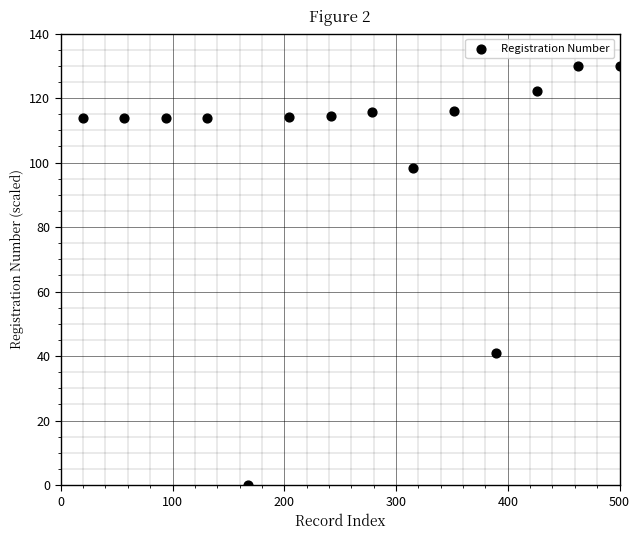

What is the range of X values (max minus min)?

480.0